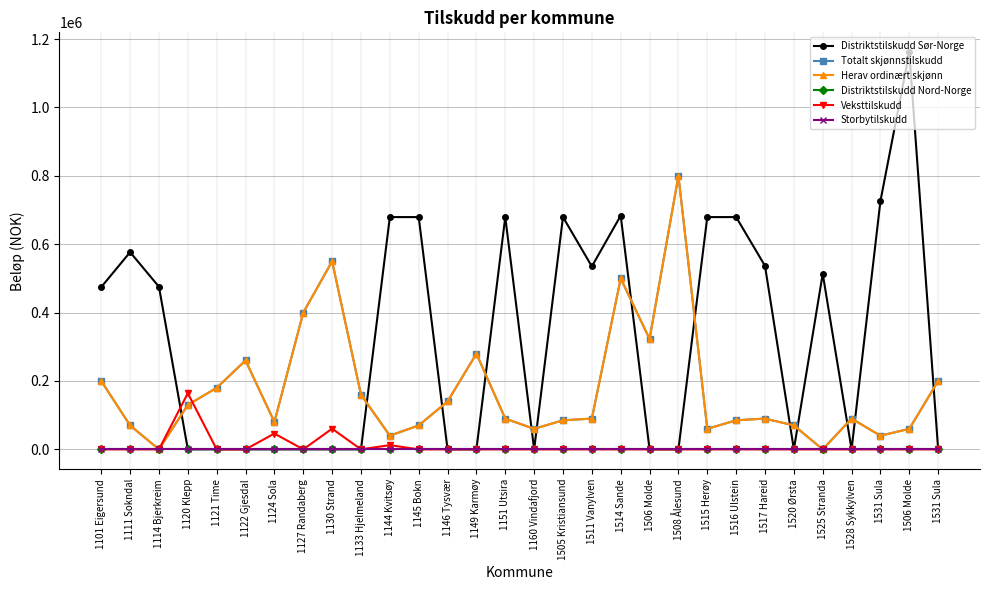

Does the chart have visible grid lines?

Yes